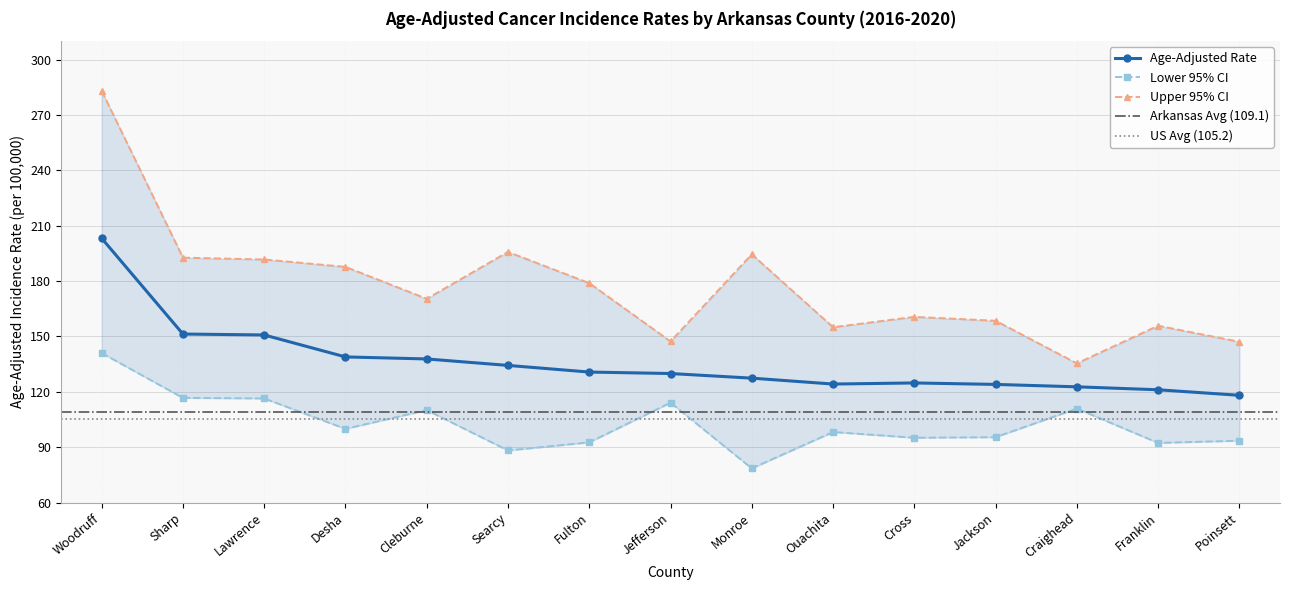

Reading left to right, what are all the values shown in this chart?

Age-Adjusted Rate: 203.2	151.3	150.8	138.9	137.8	134.3	130.7	129.9	127.4	124.2	124.8	124.0	122.7	121.1	118.1
Lower 95% CI: 141.0	116.7	116.4	99.9	110.1	88.2	92.6	114.1	78.5	98.2	95.1	95.4	110.9	92.3	93.5
Upper 95% CI: 283.1	192.7	191.7	187.7	170.4	195.8	178.9	147.3	194.5	155.0	160.6	158.5	135.4	155.8	147.1